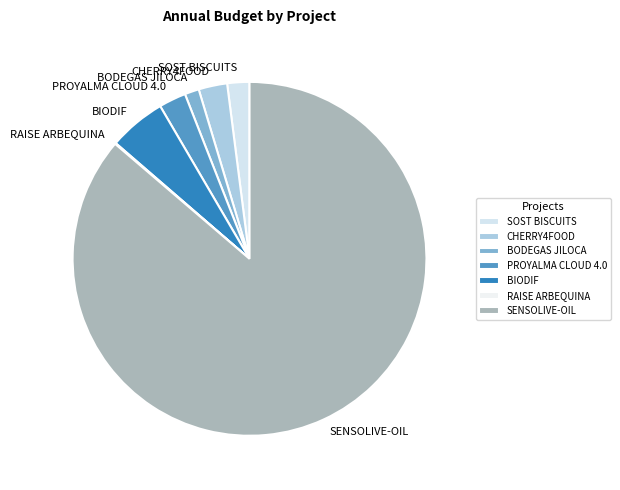

Do SENSOLIVE-OIL and BODEGAS JILOCA together represent more than half of the pie?

Yes